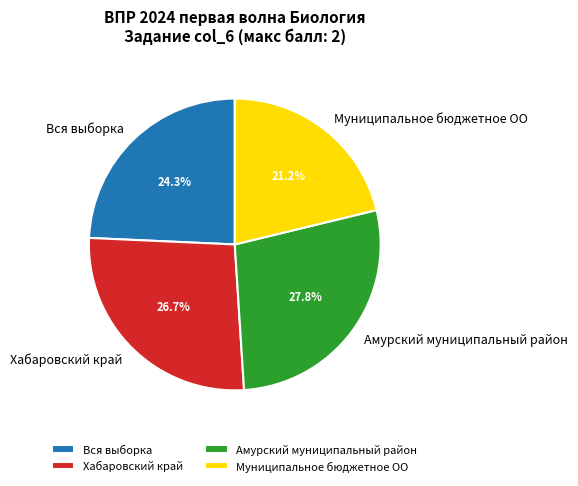

Which category has the smallest portion of the pie?

Муниципальное бюджетное ОО